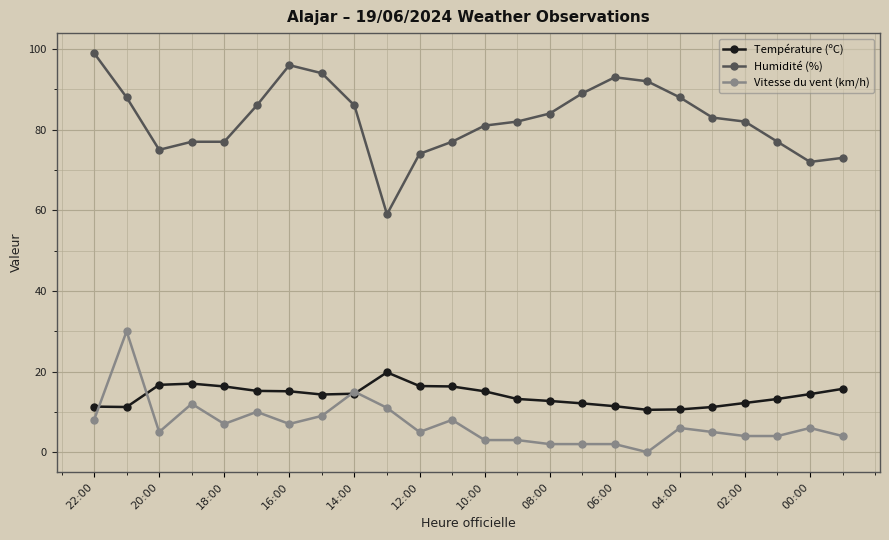

List the series in order of their peak value, highest first.

Humidité (%), Vitesse du vent (km/h), Température (ºC)